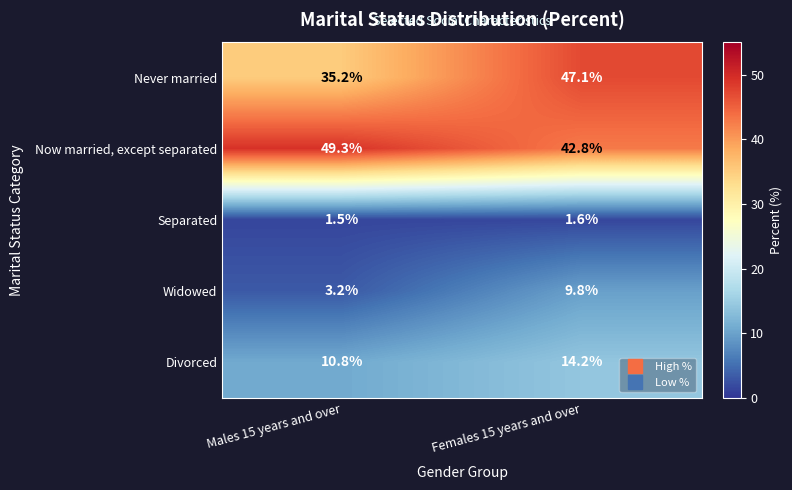

Reading left to right, list all the values displayed in this chart.

Never married: Males 15 years and over=35.2	Females 15 years and over=47.1
Now married, except separated: Males 15 years and over=49.3	Females 15 years and over=42.8
Separated: Males 15 years and over=1.5	Females 15 years and over=1.6
Widowed: Males 15 years and over=3.2	Females 15 years and over=9.8
Divorced: Males 15 years and over=10.8	Females 15 years and over=14.2